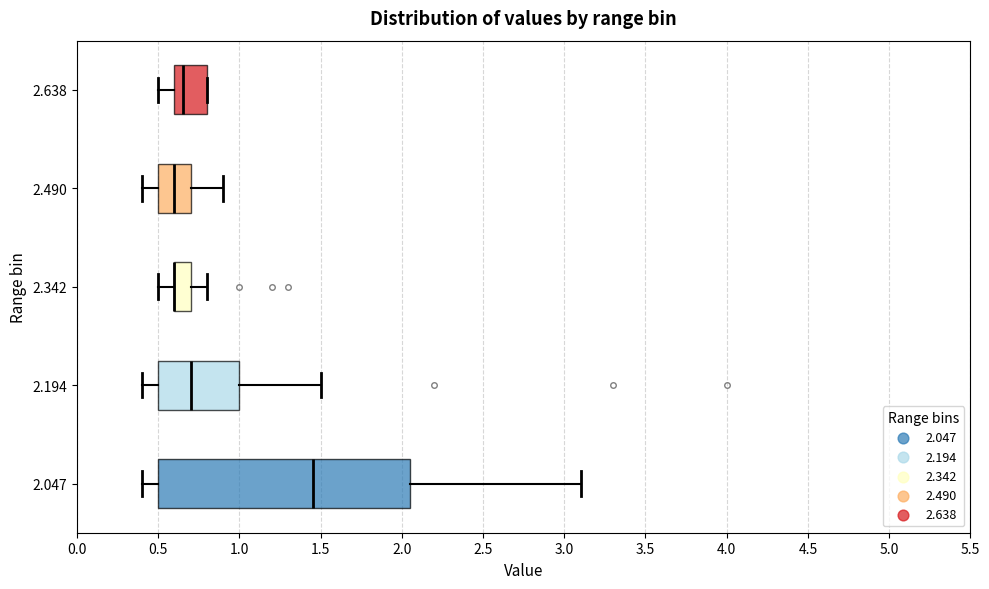

Reading bottom to top, read every box against the x-axis: the position of its median line, the range the box covers, and the ends of its whiskers. The values are not printed on the chart, so give them approximately, as read against the axis.

2.047: median 1.45, box 0.50 to 2.05, whiskers 0.40 to 3.10
2.194: median 0.70, box 0.50 to 1.00, whiskers 0.40 to 1.50
2.342: median 0.60 (drawn on the box's left edge), box 0.60 to 0.70, whiskers 0.50 to 0.80
2.490: median 0.60, box 0.50 to 0.70, whiskers 0.40 to 0.90
2.638: median 0.65, box 0.60 to 0.80, whiskers 0.50 to 0.80